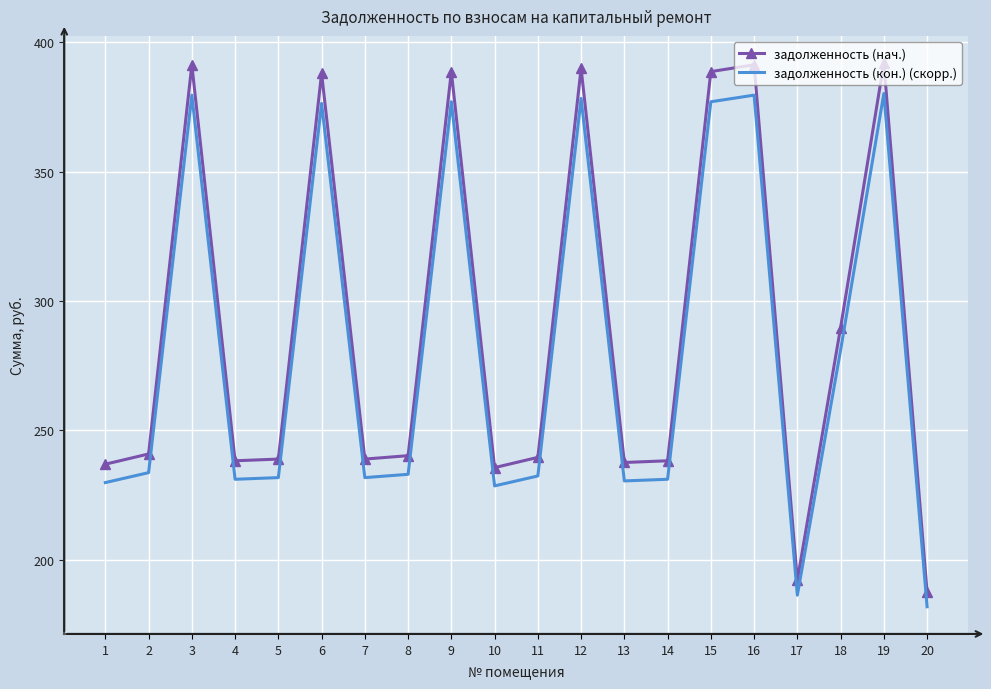

What is the smallest value displayed?

181.8